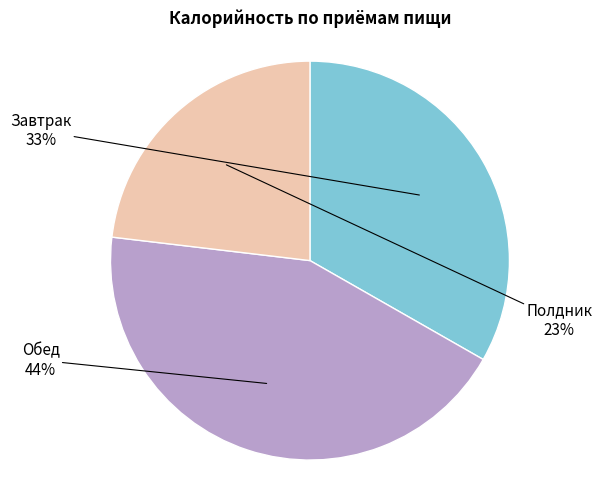

What is the ratio of the value at Завтрак to the value at Обед?

0.8